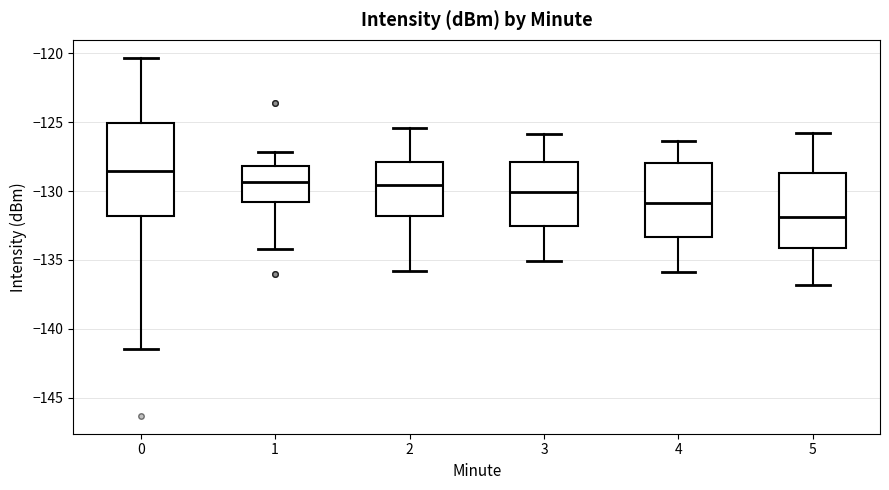

Reading left to right, transcribe this box plot: for each box, give where its median line is, the range the box spans, and where its two whiskers end, as read against the y-axis. The values are not printed on the chart, so give them approximately, as read against the axis.

0: median -128.5, box -132.0 to -125.0, whiskers -141.5 to -120.5
1: median -129.5, box -131.0 to -128.0, whiskers -134.0 to -127.0
2: median -129.5, box -132.0 to -128.0, whiskers -136.0 to -125.5
3: median -130.0, box -132.5 to -128.0, whiskers -135.0 to -126.0
4: median -131.0, box -133.5 to -128.0, whiskers -136.0 to -126.5
5: median -132.0, box -134.0 to -128.5, whiskers -137.0 to -126.0